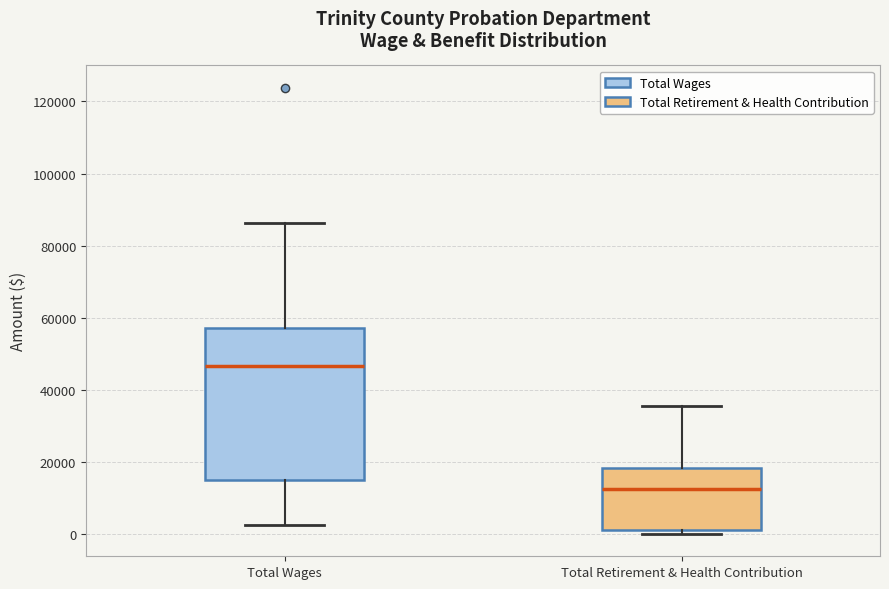

Reading left to right, transcribe this box plot: for each box, give where its median line is, the range the box spans, and where its two whiskers end, as read against the y-axis. The values are not printed on the chart, so give them approximately, as read against the axis.

Total Wages: median 46000, box 14000 to 58000, whiskers 2000 to 86000
Total Retirement & Health Contribution: median 12000, box 2000 to 18000, whiskers 0 to 36000